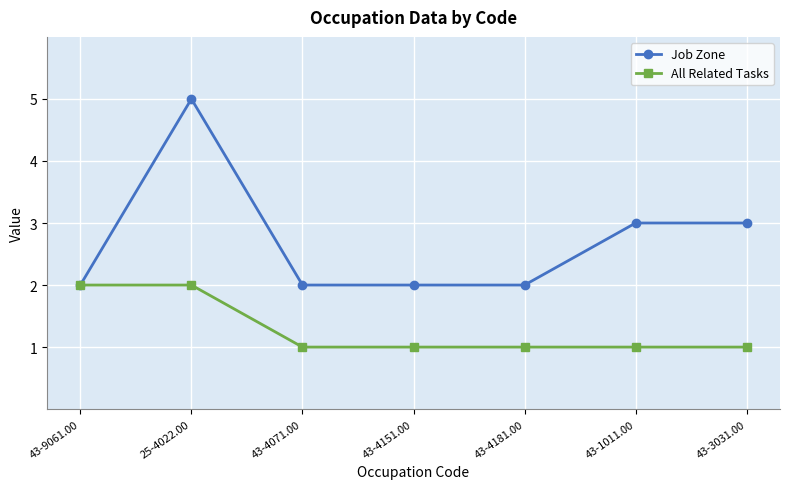

How many All Related Tasks values are between 1 and 2?

7